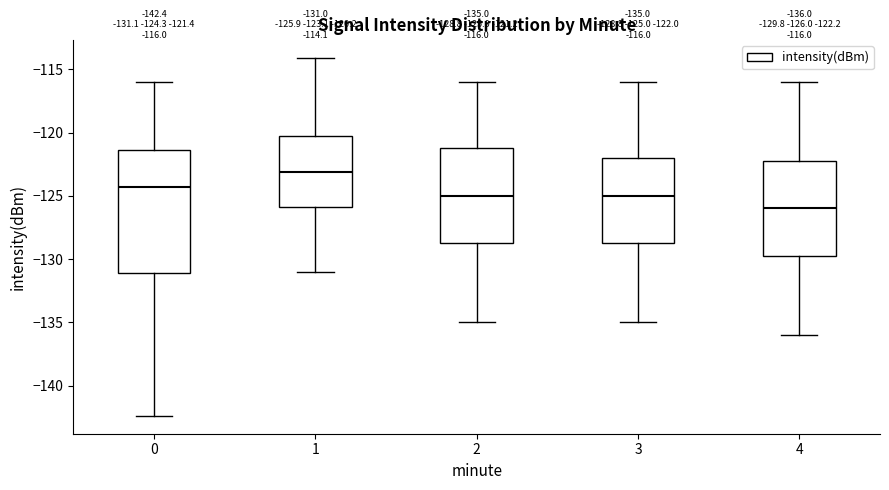

Which box has the highest median line?

1